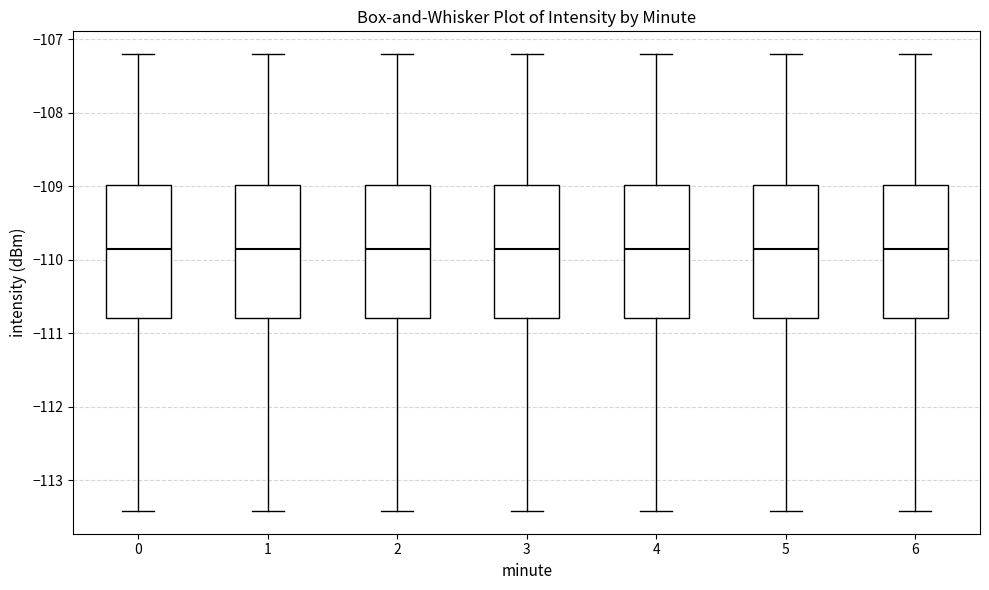

Reading left to right, transcribe this box plot: for each box, give where its median line is, the range the box spans, and where its two whiskers end, as read against the y-axis. The values are not printed on the chart, so give them approximately, as read against the axis.

0: median -109.9, box -110.8 to -109.0, whiskers -113.4 to -107.2
1: median -109.9, box -110.8 to -109.0, whiskers -113.4 to -107.2
2: median -109.9, box -110.8 to -109.0, whiskers -113.4 to -107.2
3: median -109.9, box -110.8 to -109.0, whiskers -113.4 to -107.2
4: median -109.9, box -110.8 to -109.0, whiskers -113.4 to -107.2
5: median -109.9, box -110.8 to -109.0, whiskers -113.4 to -107.2
6: median -109.9, box -110.8 to -109.0, whiskers -113.4 to -107.2